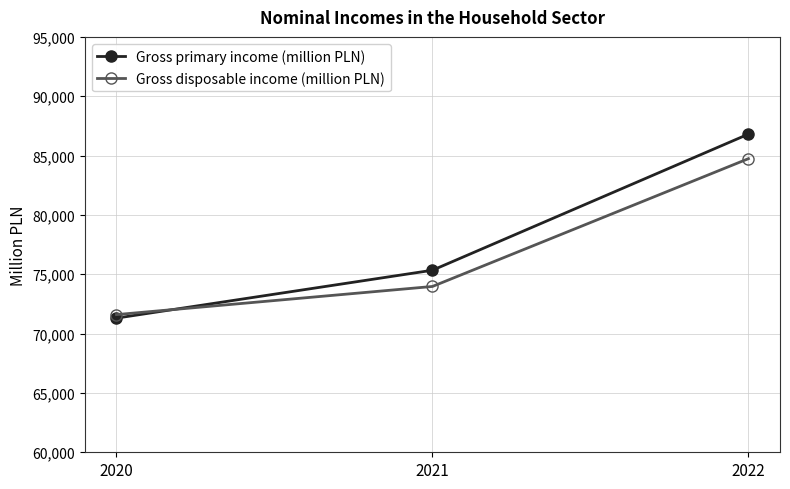

What is the difference between the Gross primary income (million PLN) values at 2022 and 2020?

15503